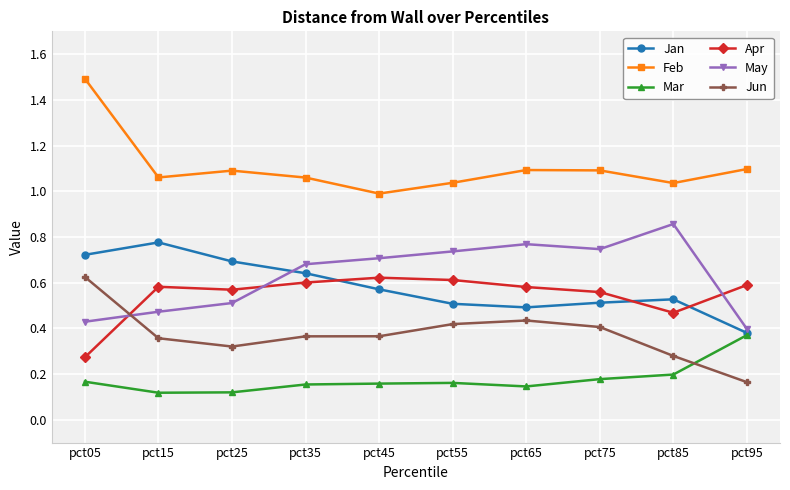

At which label is Jan closest to 0?

pct95